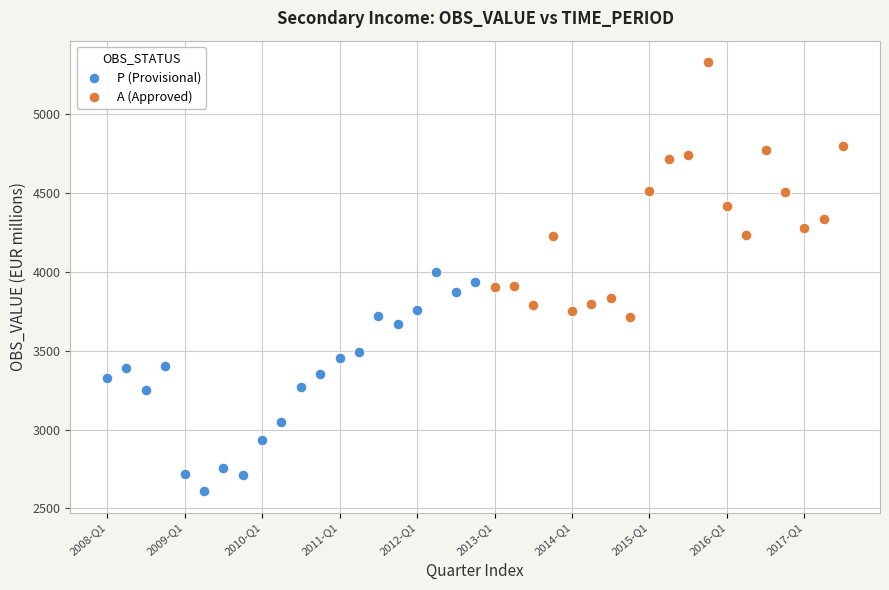

Which series has the largest Y range (max minus min)?

A (Approved)